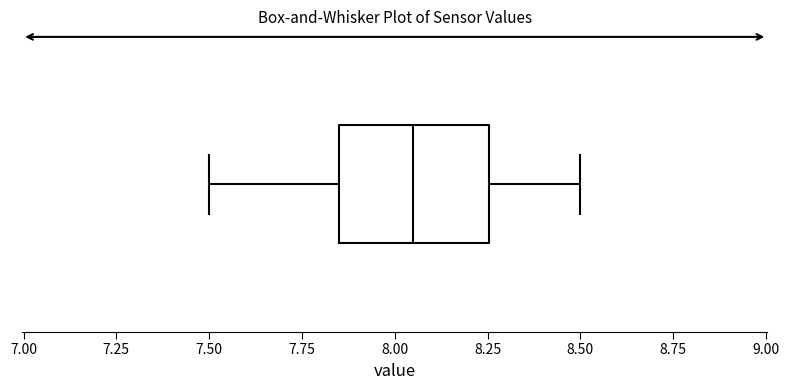

Read this box plot against the x-axis: the position of the median line, the range covered by the box, and the ends of both whiskers. The values are not printed on the chart, so give them approximately, as read against the axis.

median 8.05, box 7.85 to 8.25, whiskers 7.50 to 8.50